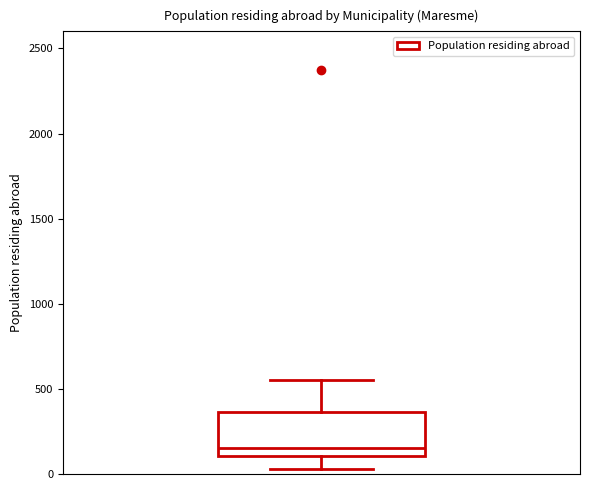

Transcribe this box plot: give where the median line is, the range the box spans, and where the two whiskers end, as read against the y-axis. The values are not printed on the chart, so give them approximately, as read against the axis.

median 150, box 100 to 350, whiskers 50 to 550